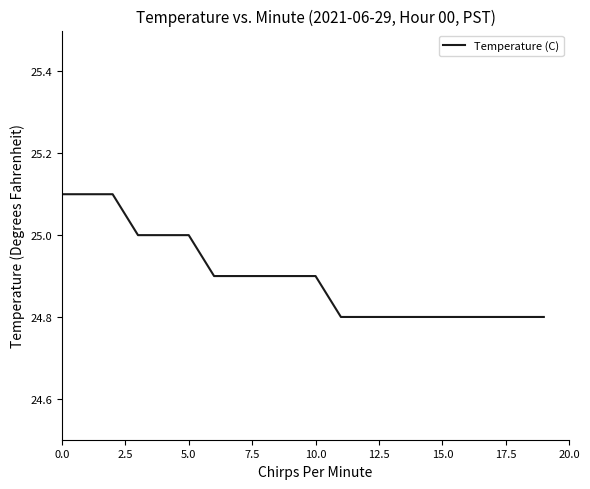

What is the difference between the maximum and minimum values?

0.3